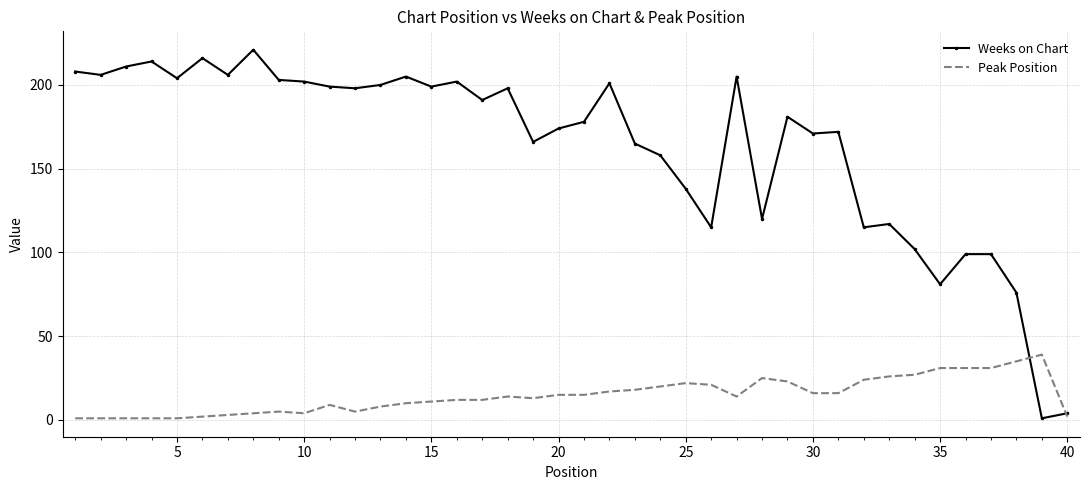

Reading left to right, transcribe all the data shown in this chart.

Weeks on Chart: 208	206	211	214	204	216	206	221	203	202	199	198	200	205	199	202	191	198	166	174	178	201	165	158	138	115	205	120	181	171	172	115	117	102	81	99	99	76	1	4
Peak Position: 1	1	1	1	1	2	3	4	5	4	9	5	8	10	11	12	12	14	13	15	15	17	18	20	22	21	14	25	23	16	16	24	26	27	31	31	31	35	39	2